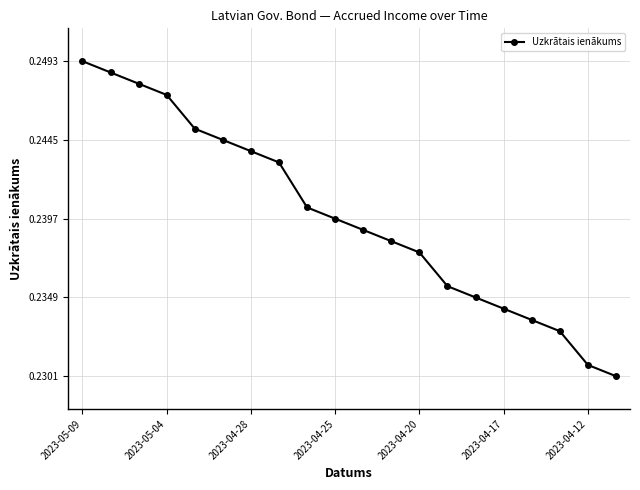

True or false: there are more than 0 points higher than both neighbors.

False